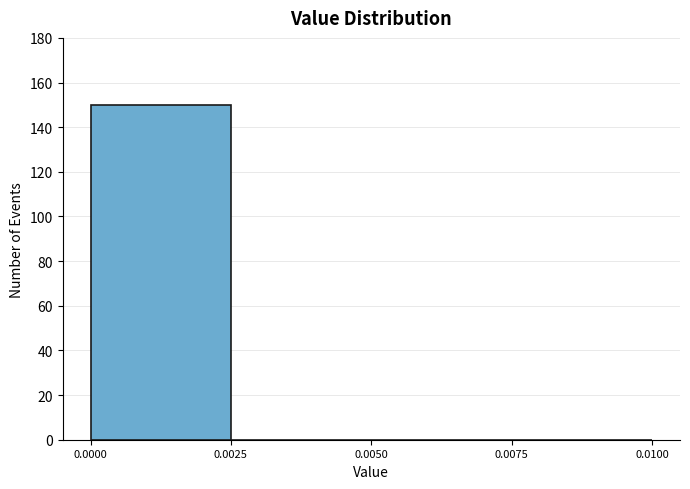

Reading left to right, list every bar in this chart as the range it spans on the x-axis followed by its height. The values are not printed on the chart, so give them approximately, as read against the axis.

0.0000 to 0.0025: 150
0.0025 to 0.0050: 0
0.0050 to 0.0075: 0
0.0075 to 0.0100: 0